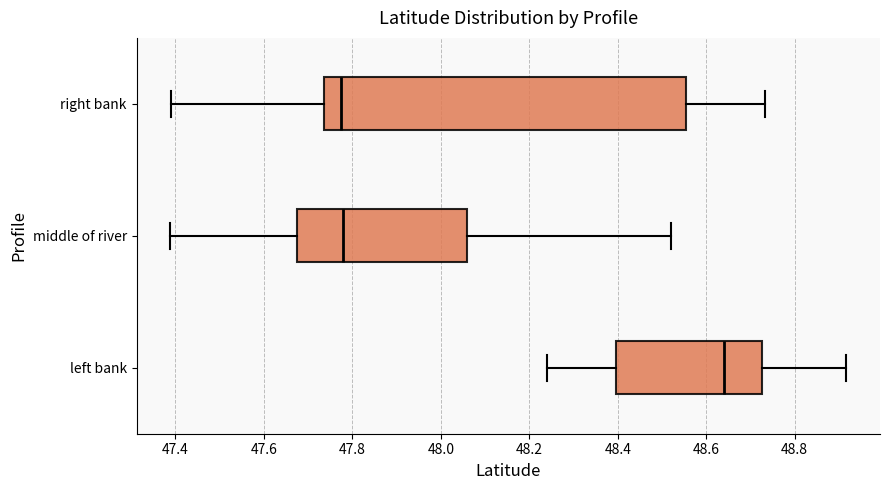

Reading bottom to top, read every box against the x-axis: the position of its median line, the range the box covers, and the ends of its whiskers. The values are not printed on the chart, so give them approximately, as read against the axis.

left bank: median 48.64, box 48.40 to 48.72, whiskers 48.24 to 48.92
middle of river: median 47.78, box 47.68 to 48.06, whiskers 47.38 to 48.52
right bank: median 47.78, box 47.74 to 48.56, whiskers 47.38 to 48.74